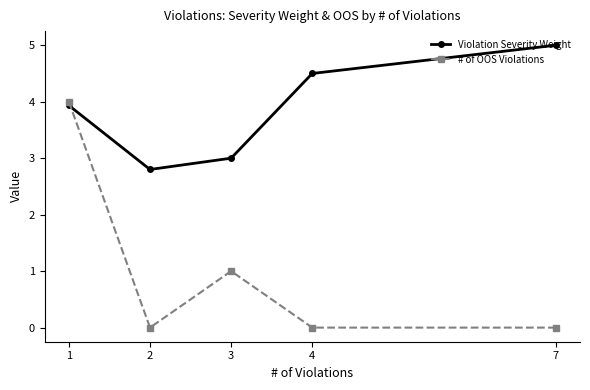

Is the value of # of OOS Violations at 7 greater than the value of Violation Severity Weight at 2?

No